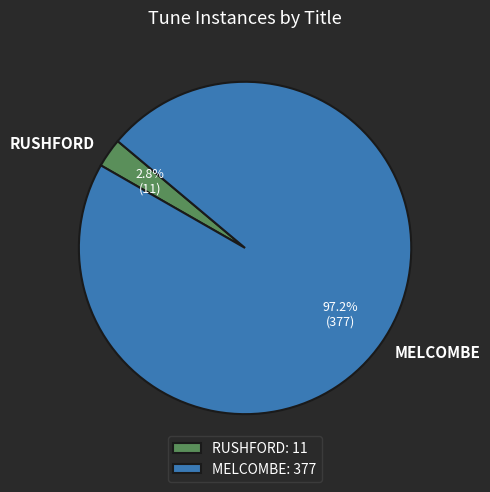

Does MELCOMBE account for over 50% of the chart?

Yes